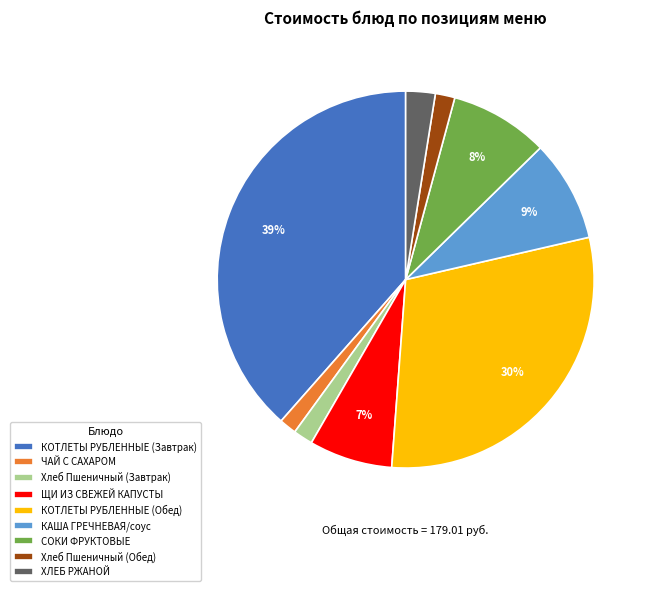

How many segments does this pie chart have?

9